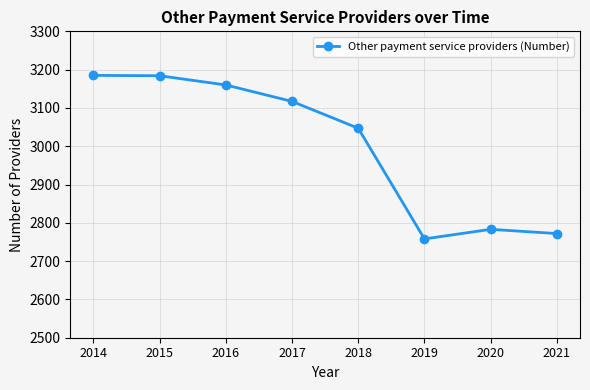

What is the maximum value shown in the chart?

3185